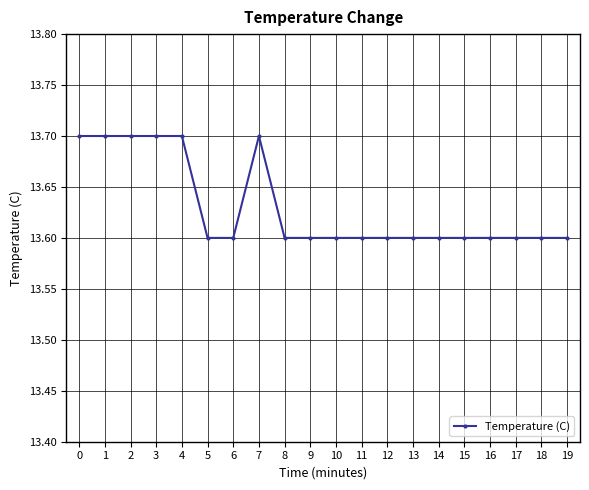

How many series are shown in this chart?

1